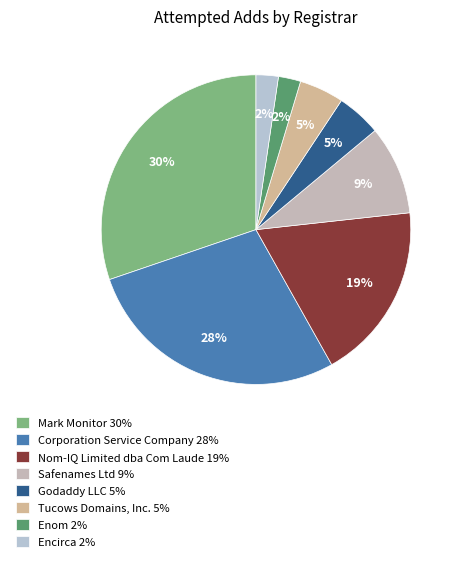

Which slice is the largest?

Mark Monitor